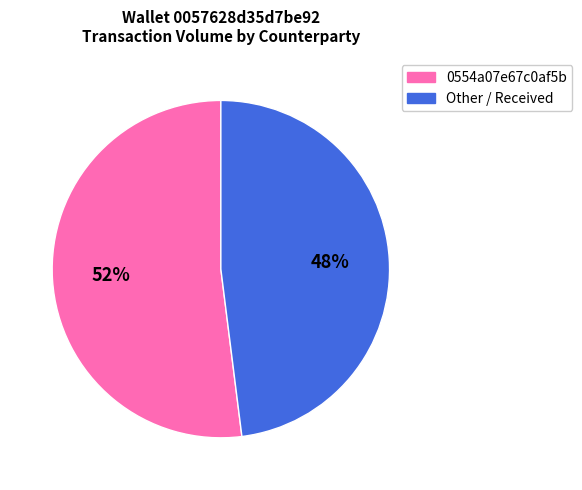

To the nearest percent, what is the combined percentage of 0554a07e67c0af5b and Other / Received?

100%